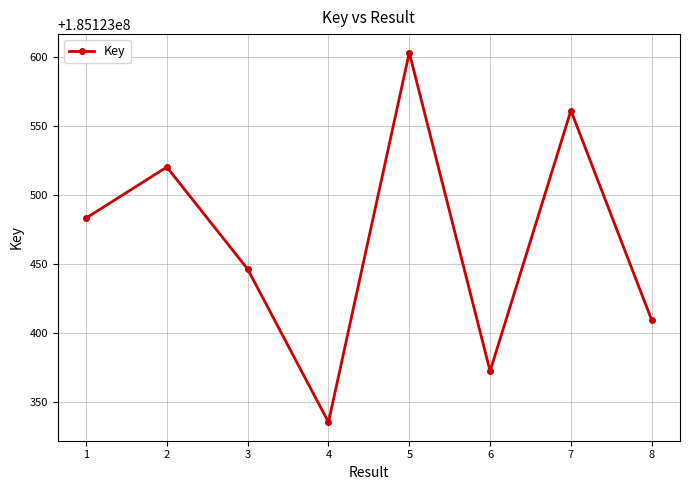

How many values are below 185123483?

4